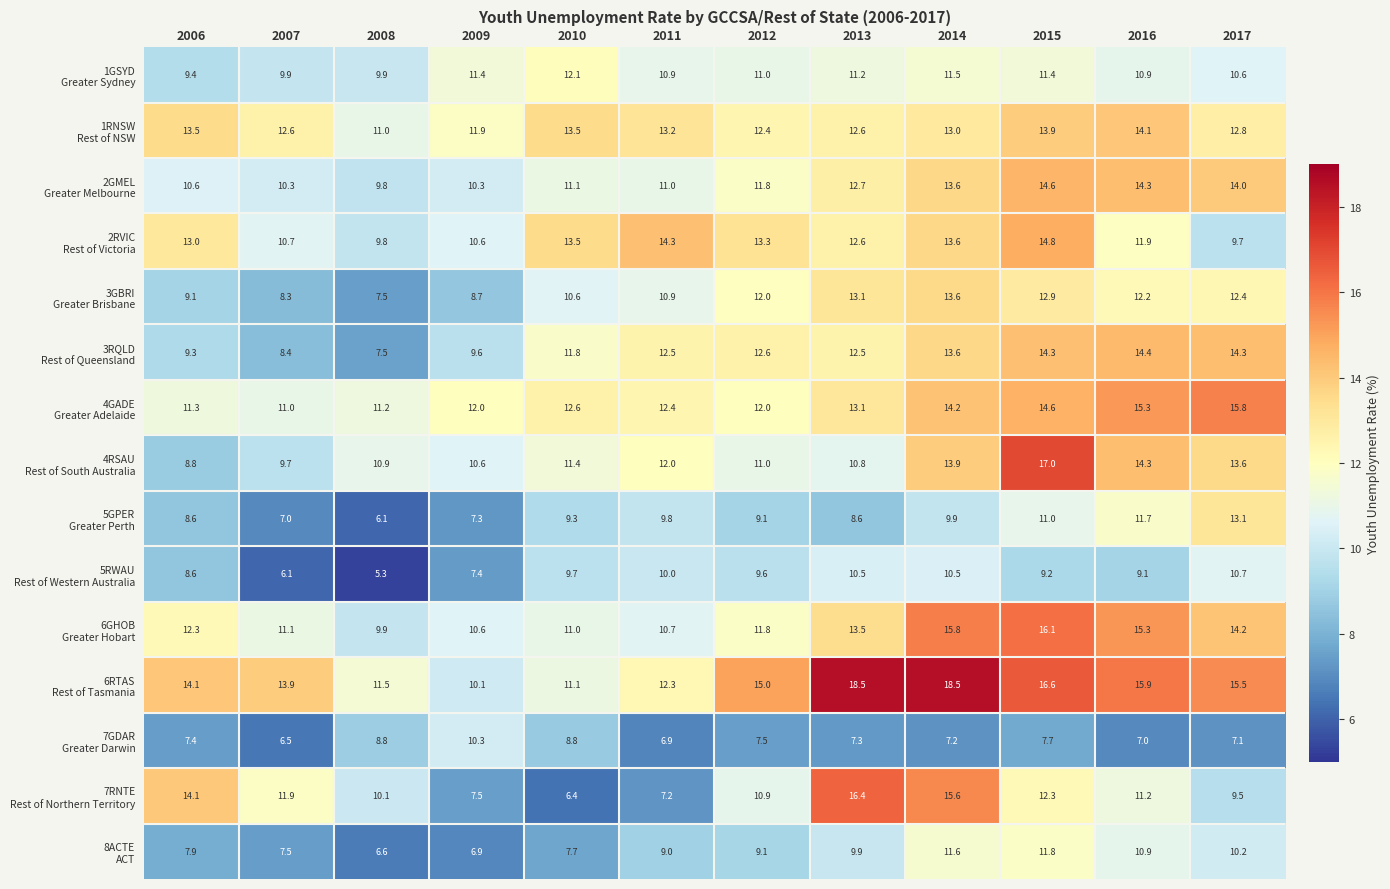

What is the difference between the highest and lowest values at 2013?

11.2